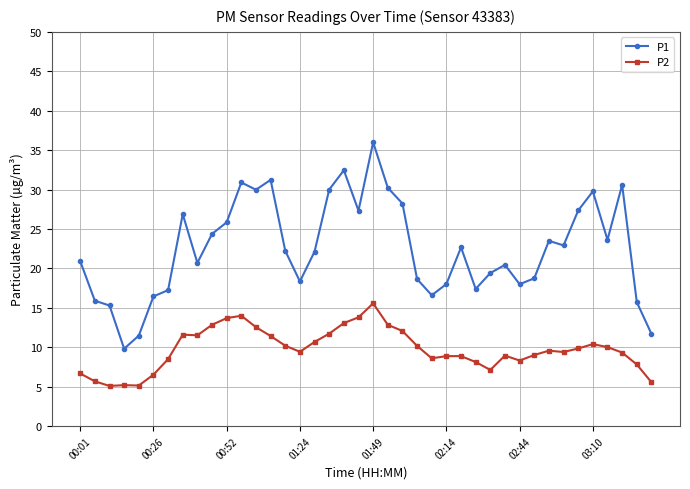

Rank the series by their maximum value, from lowest to highest.

P2, P1